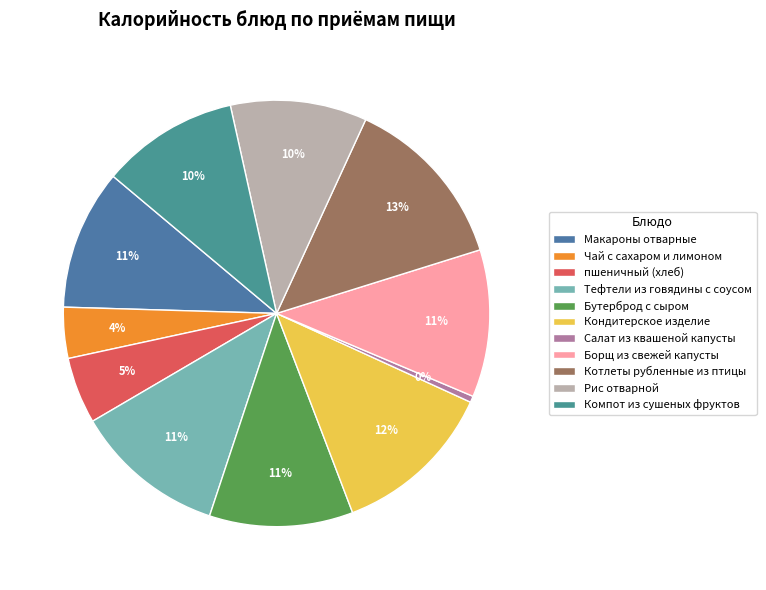

Rank the categories by value from highest to lowest.

Котлеты рубленные из птицы, Кондитерское изделие, Тефтели из говядины с соусом, Борщ из свежей капусты, Бутерброд с сыром, Макароны отварные, Компот из сушеных фруктов, Рис отварной, пшеничный (хлеб), Чай с сахаром и лимоном, Салат из квашеной капусты